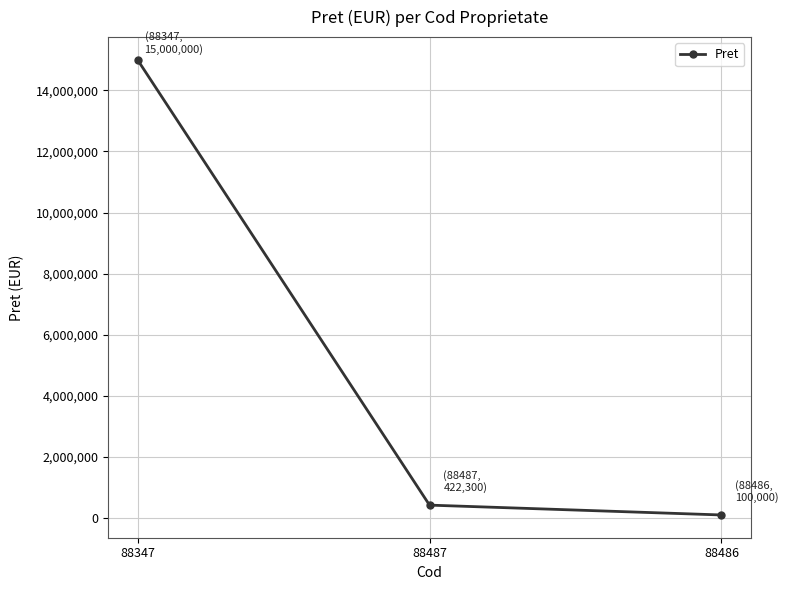

Rank the categories by value from lowest to highest.

88486, 88487, 88347